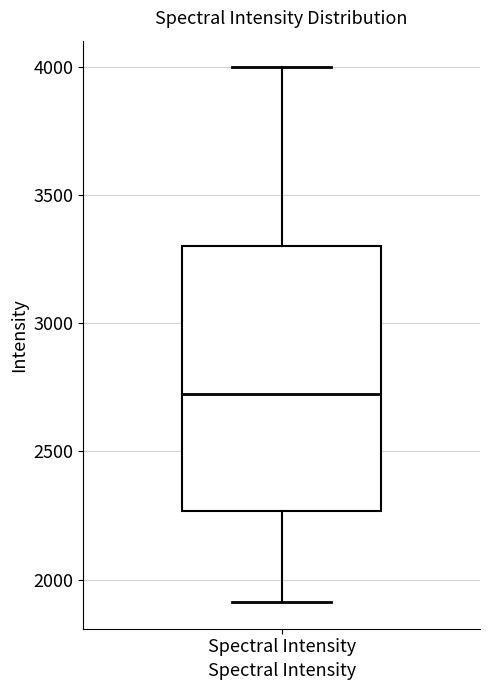

Read this box plot against the y-axis: the position of the median line, the range covered by the box, and the ends of both whiskers. The values are not printed on the chart, so give them approximately, as read against the axis.

median 2700, box 2250 to 3300, whiskers 1900 to 4000